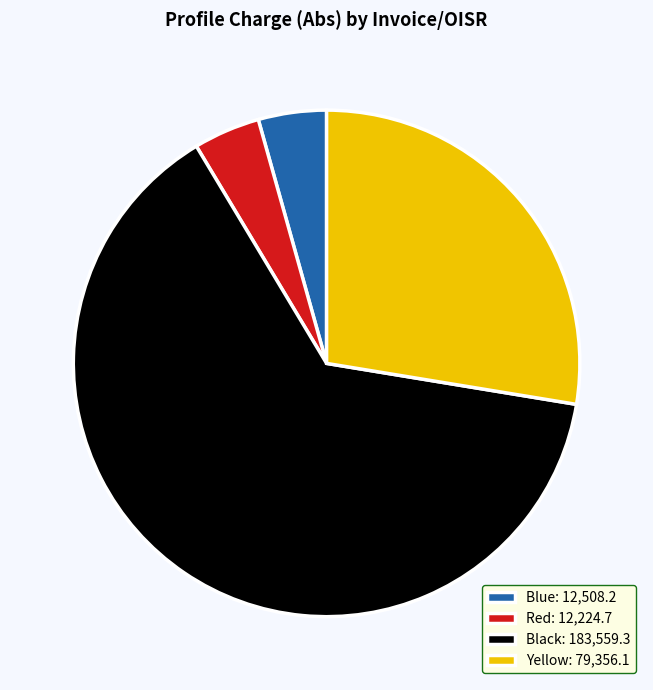

The Red: 12,224.7 slice represents 4% of the pie. True or false?

True